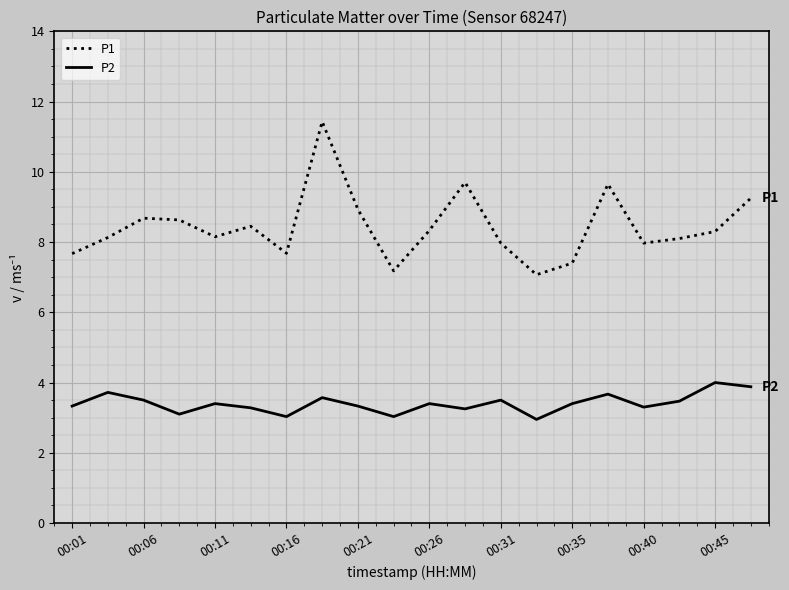

Which series has the largest total across all categories?

P1